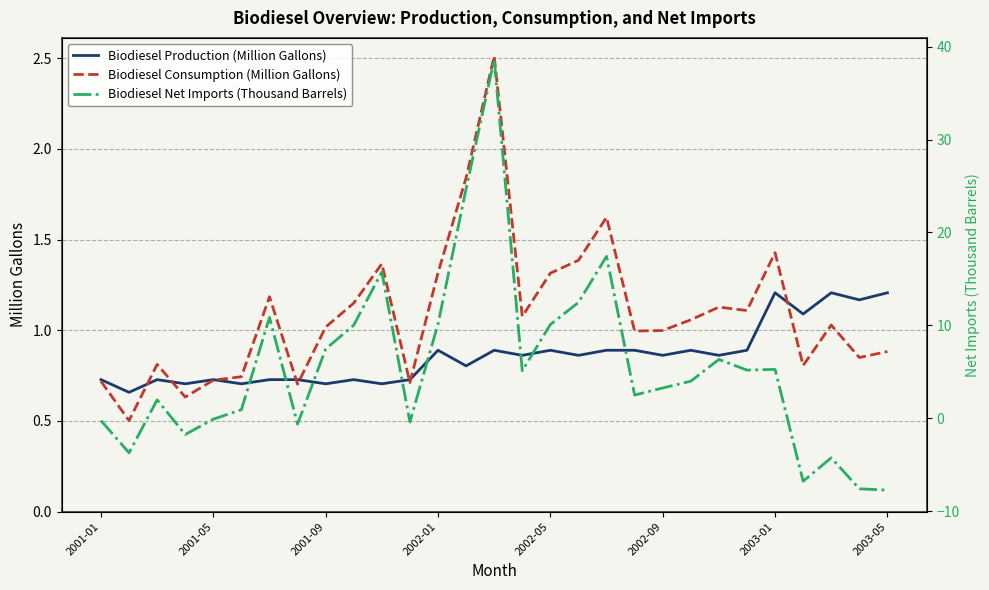

List the series in order of their peak value, highest first.

Biodiesel Net Imports (Thousand Barrels), Biodiesel Consumption (Million Gallons), Biodiesel Production (Million Gallons)